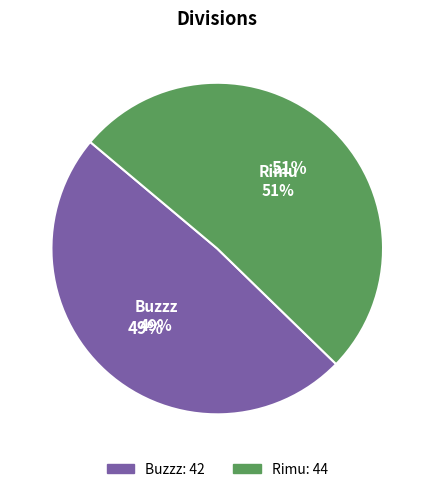

Which has a higher value, Rimu or Buzzz?

Rimu